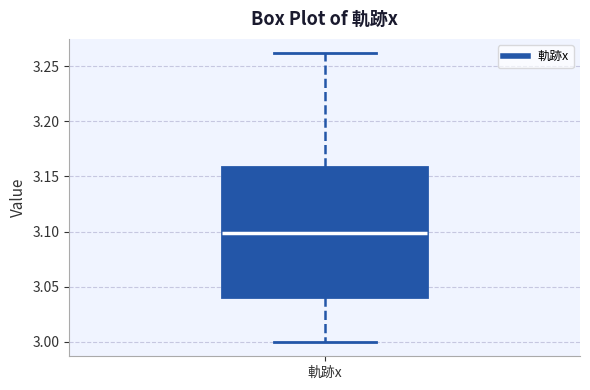

Read this box plot against the y-axis: the position of the median line, the range covered by the box, and the ends of both whiskers. The values are not printed on the chart, so give them approximately, as read against the axis.

median 3.10, box 3.04 to 3.16, whiskers 3.00 to 3.26